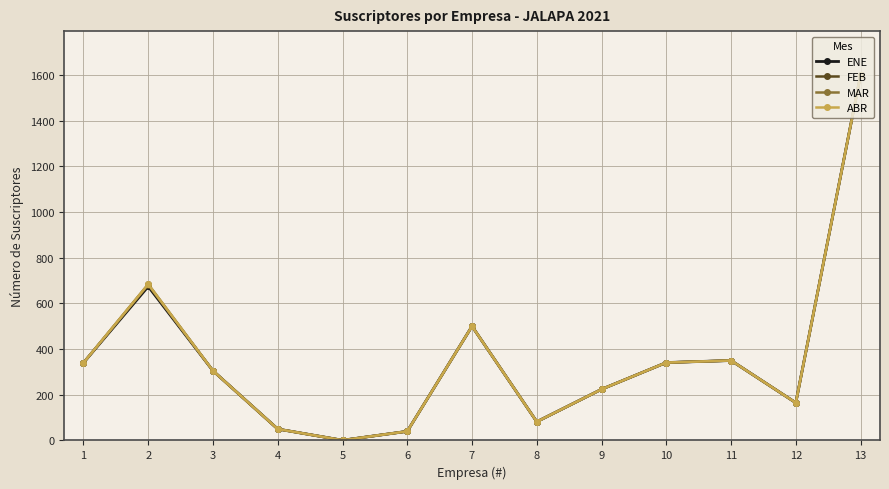

True or false: FEB and ABR intersect in this chart.

False